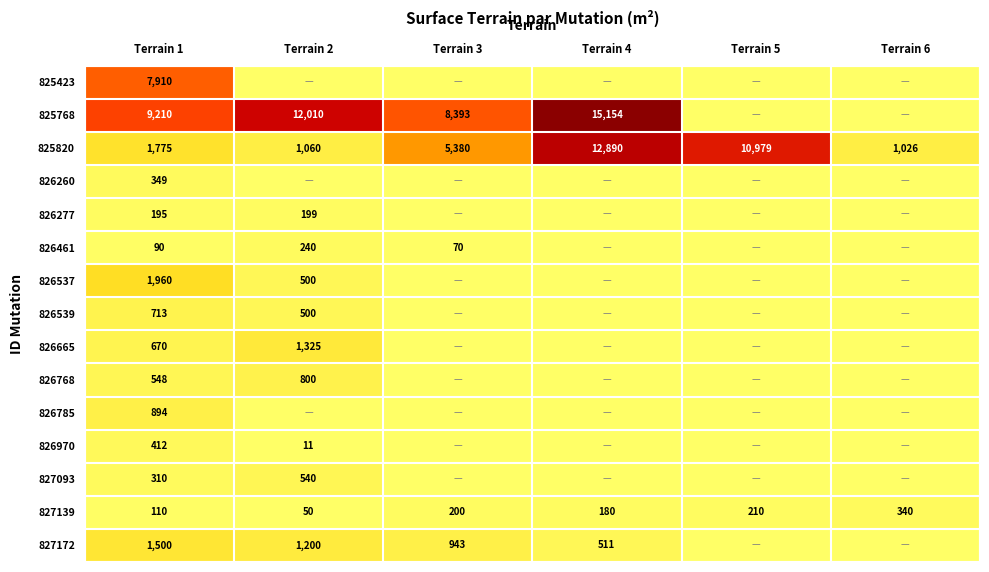

At which category does the chart reach its minimum across all series?

Terrain 2